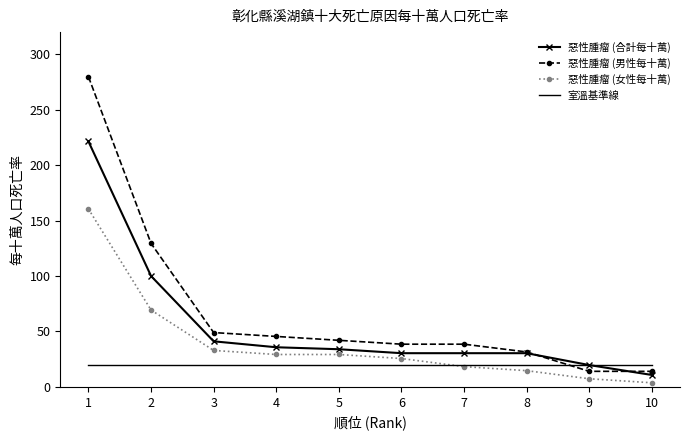

What is the spread (max minus min) of values at 6?

18.5